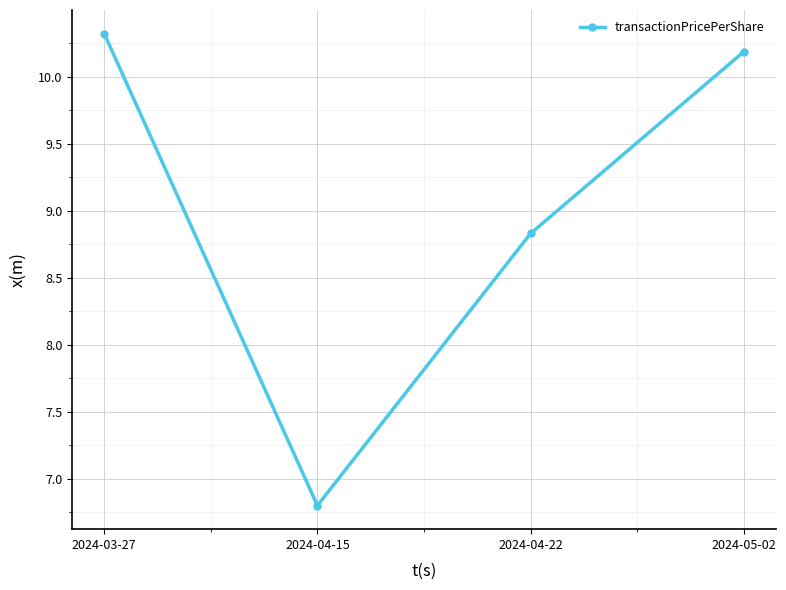

What is the greatest value displayed?

10.3